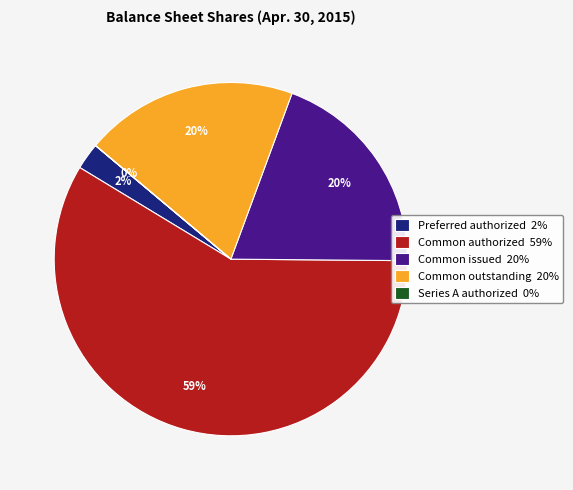

Do Common issued 20% and Common authorized 59% together represent more than half of the pie?

Yes